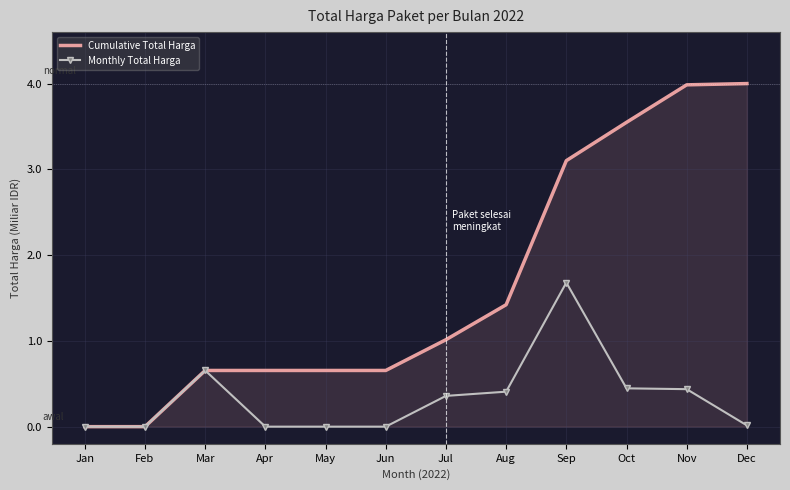

What is the sum of the Monthly Total Harga values at Aug and Sep?

2.1